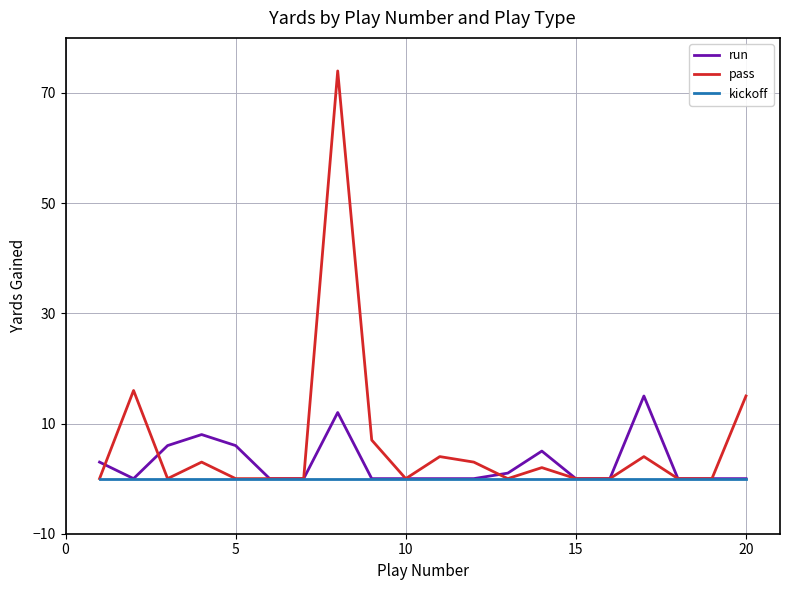

Which series has the largest range (max minus min)?

pass